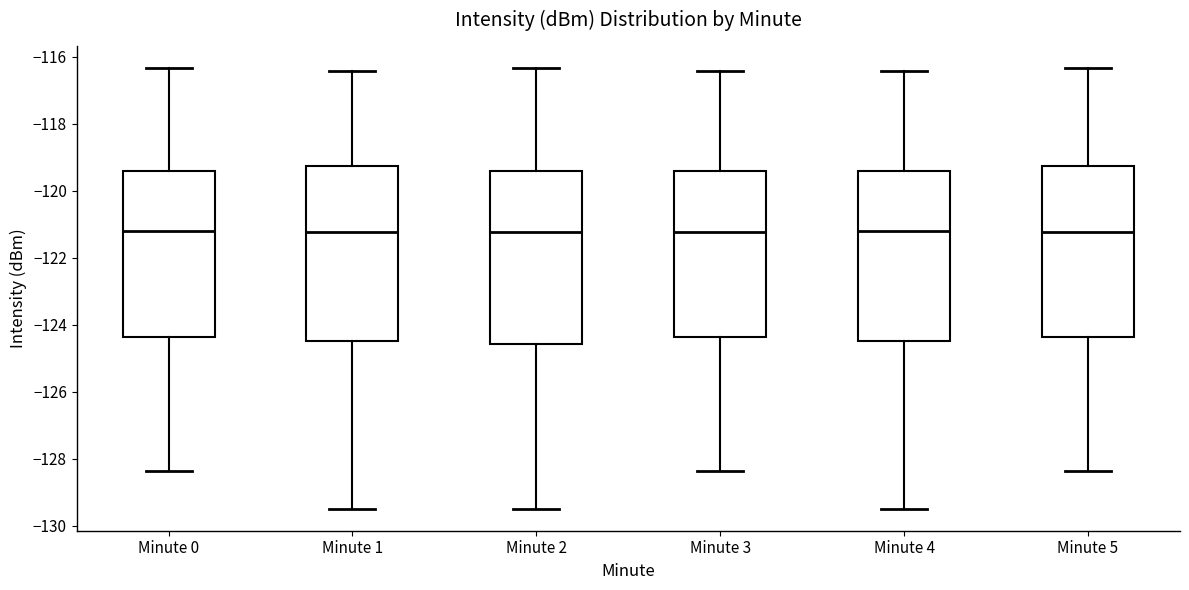

Where does the lower whisker of the box for Minute 4 end on the y-axis? The values are not printed on the chart, so give them approximately, as read against the axis.

-129.4